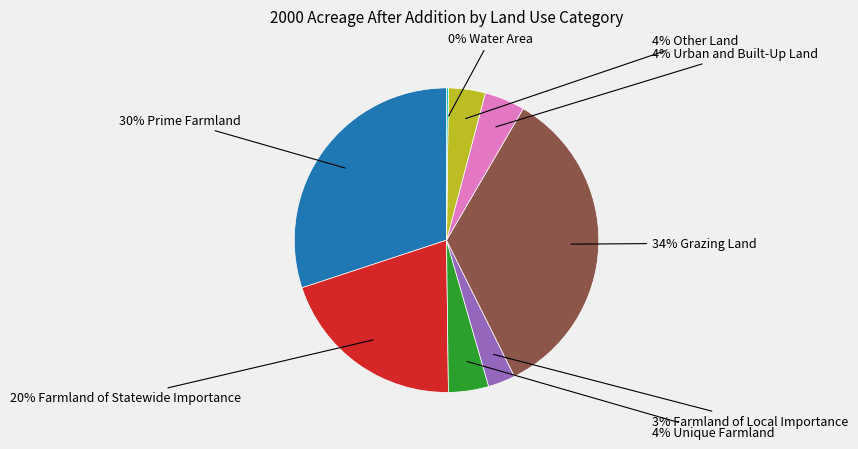

Is there any slice that represents more than half of the pie?

No